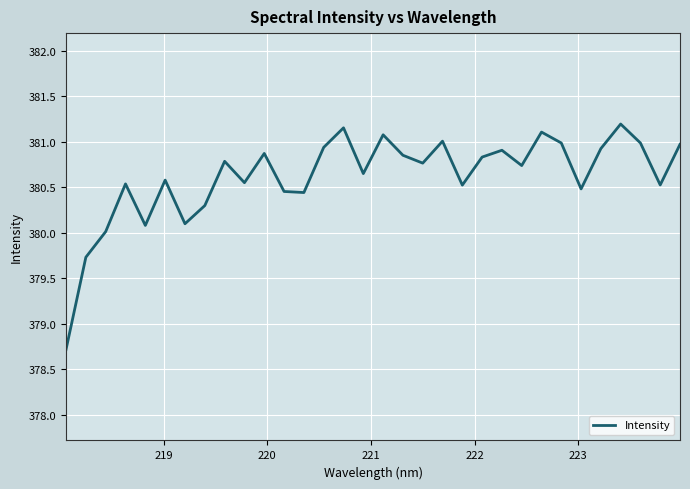

How many interior local peaks (higher than both neighbors) does the data have?

10